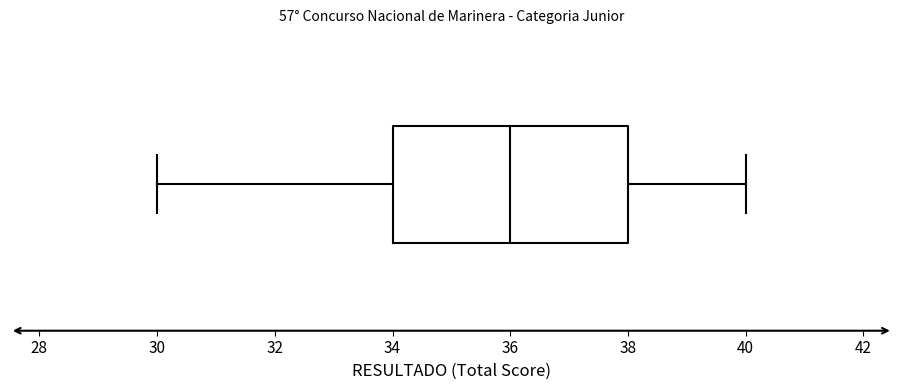

Read this box plot against the x-axis: the position of the median line, the range covered by the box, and the ends of both whiskers. The values are not printed on the chart, so give them approximately, as read against the axis.

median 36, box 34 to 38, whiskers 30 to 40